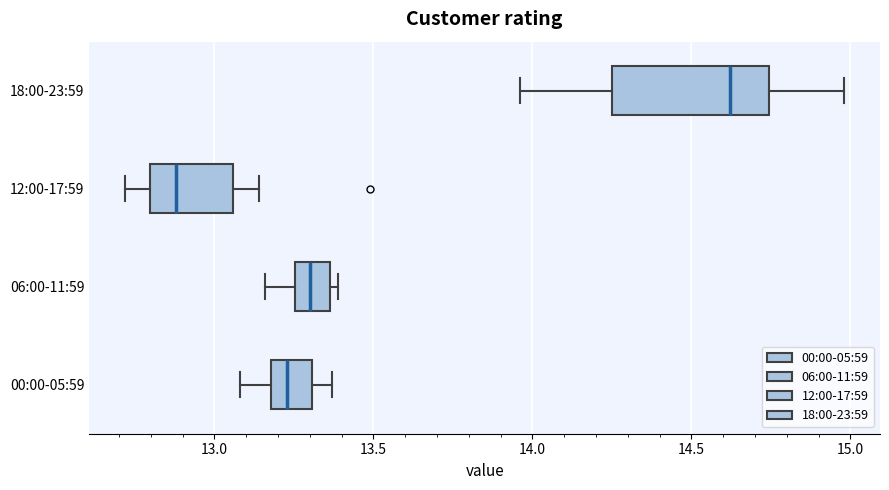

Reading bottom to top, read every box against the x-axis: the position of its median line, the range the box covers, and the ends of its whiskers. The values are not printed on the chart, so give them approximately, as read against the axis.

00:00-05:59: median 13.25, box 13.20 to 13.30, whiskers 13.10 to 13.35
06:00-11:59: median 13.30, box 13.25 to 13.35, whiskers 13.15 to 13.40
12:00-17:59: median 12.90, box 12.80 to 13.05, whiskers 12.70 to 13.15
18:00-23:59: median 14.60, box 14.25 to 14.75, whiskers 13.95 to 15.00